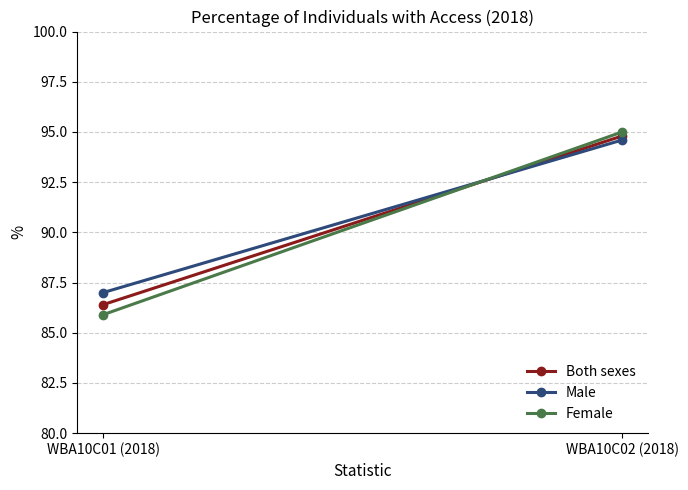

What is the lowest value of the Both sexes series?

86.4